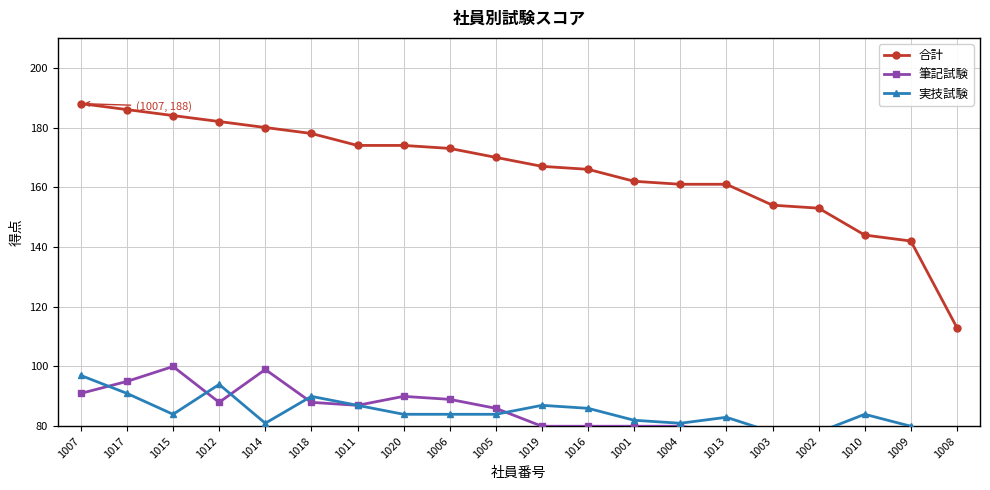

Does the chart have visible grid lines?

Yes